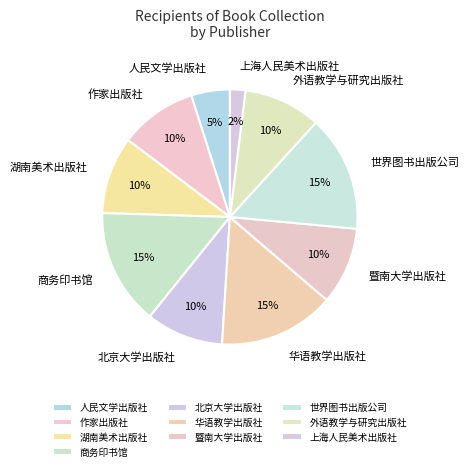

To the nearest percent, what portion does 人民文学出版社 represent?

5%